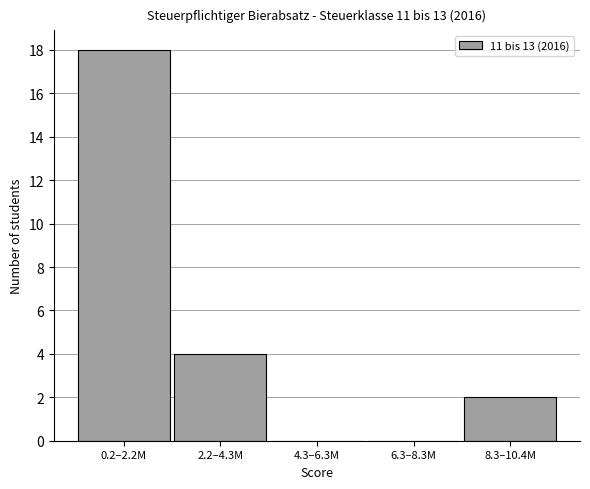

Reading left to right, extract all data points from this chart.

0.2–2.2M=18	2.2–4.3M=4	4.3–6.3M=0	6.3–8.3M=0	8.3–10.4M=2